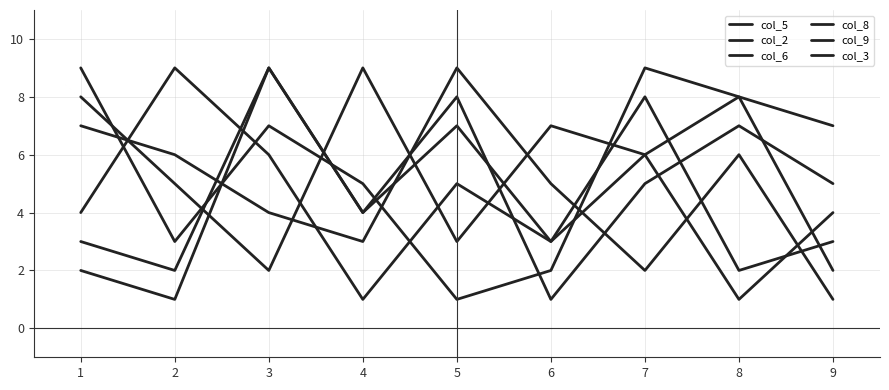

Which label corresponds to the largest value in the chart?

2